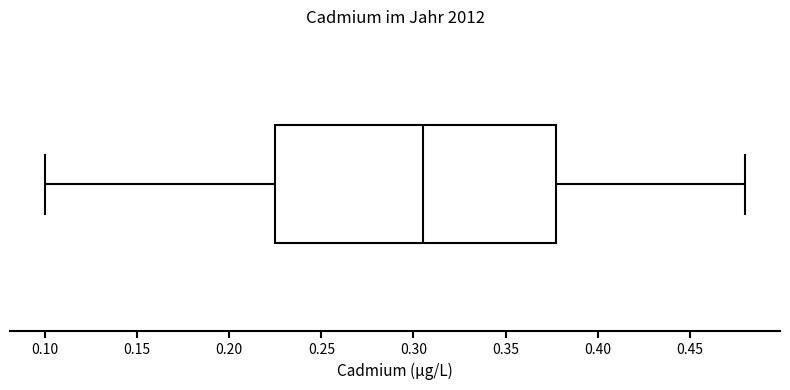

Where is the right edge of the box on the x-axis? The values are not printed on the chart, so give them approximately, as read against the axis.

0.380